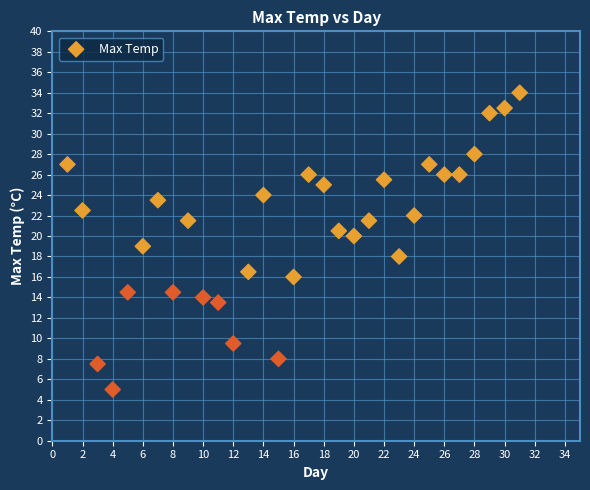

What is the range of Y values (max minus min)?

29.0